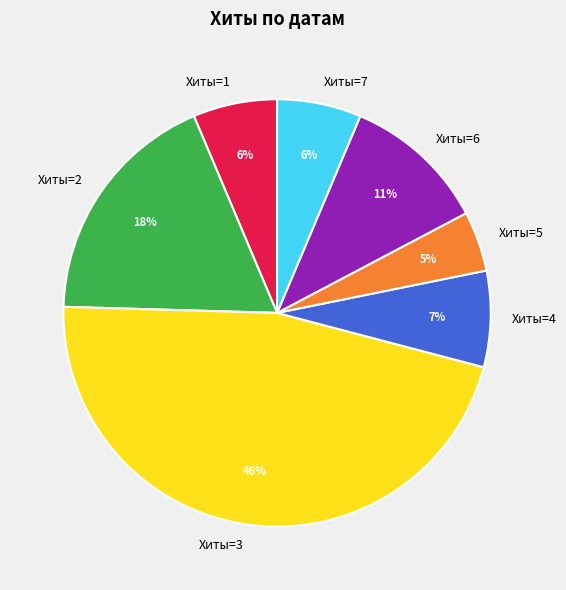

Count the number of slices in the pie.

7